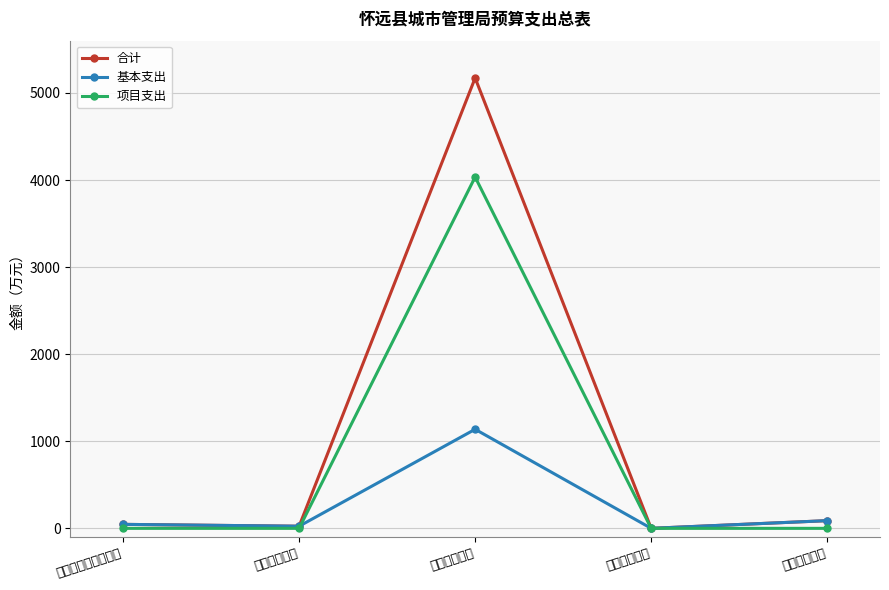

How many times do 基本支出 and 项目支出 cross each other?

2